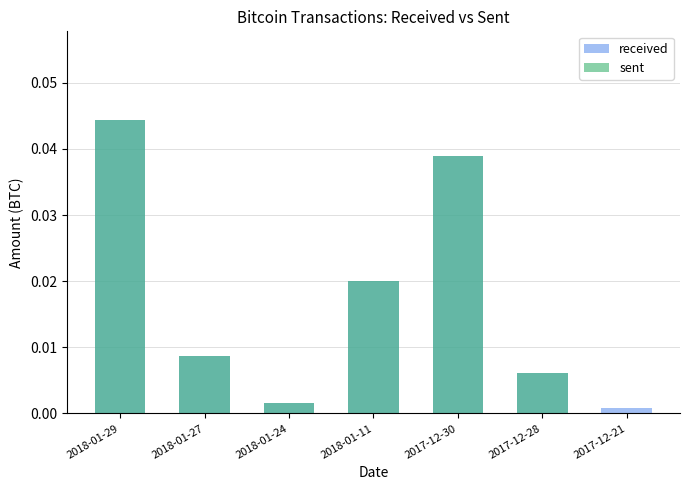

At which category is the sum across all series the highest?

2018-01-29